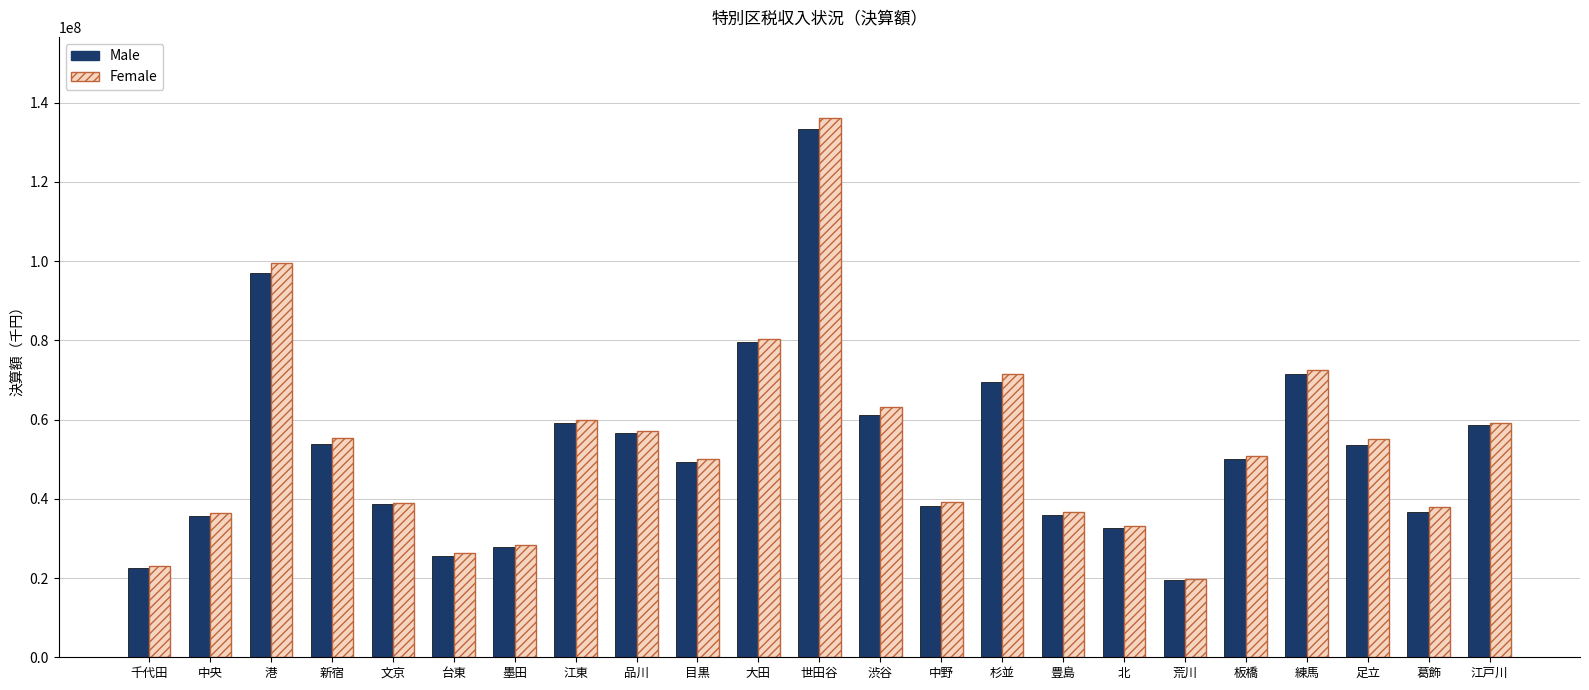

At how many categories does at least one series exceed 93303883?

2